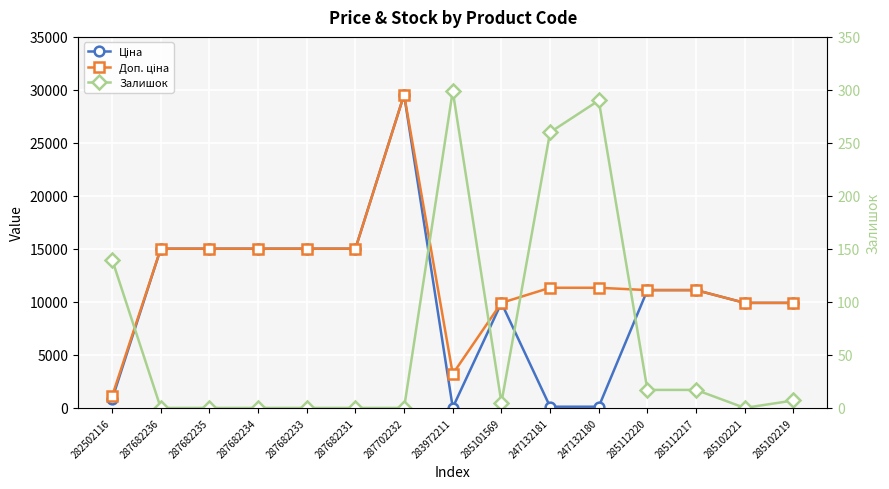

True or false: Доп. ціна and Ціна cross at least once.

False